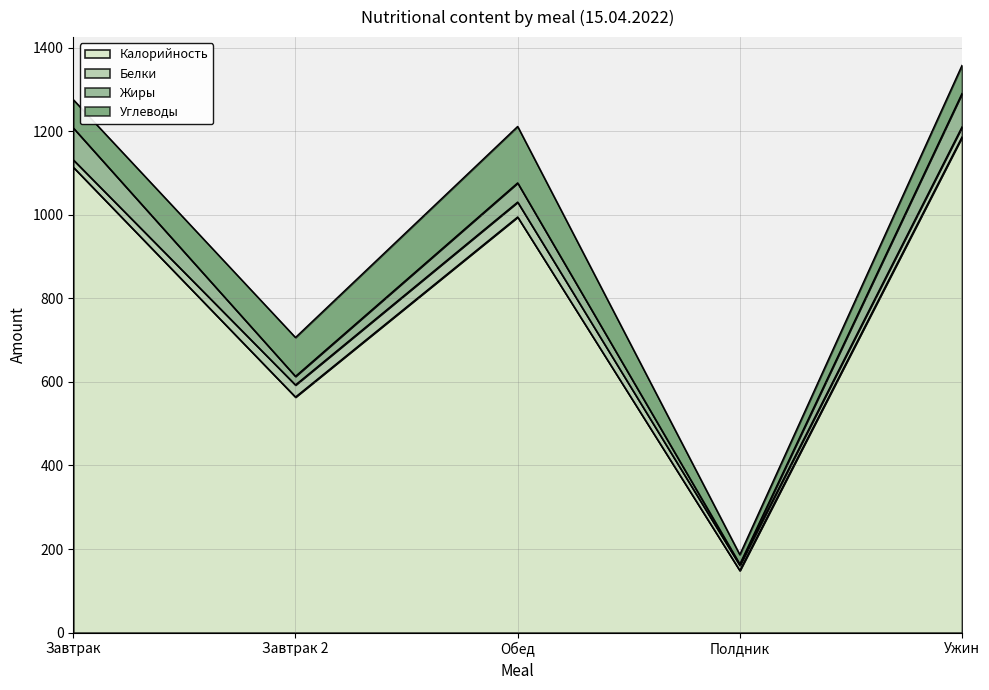

Does the chart have visible grid lines?

Yes